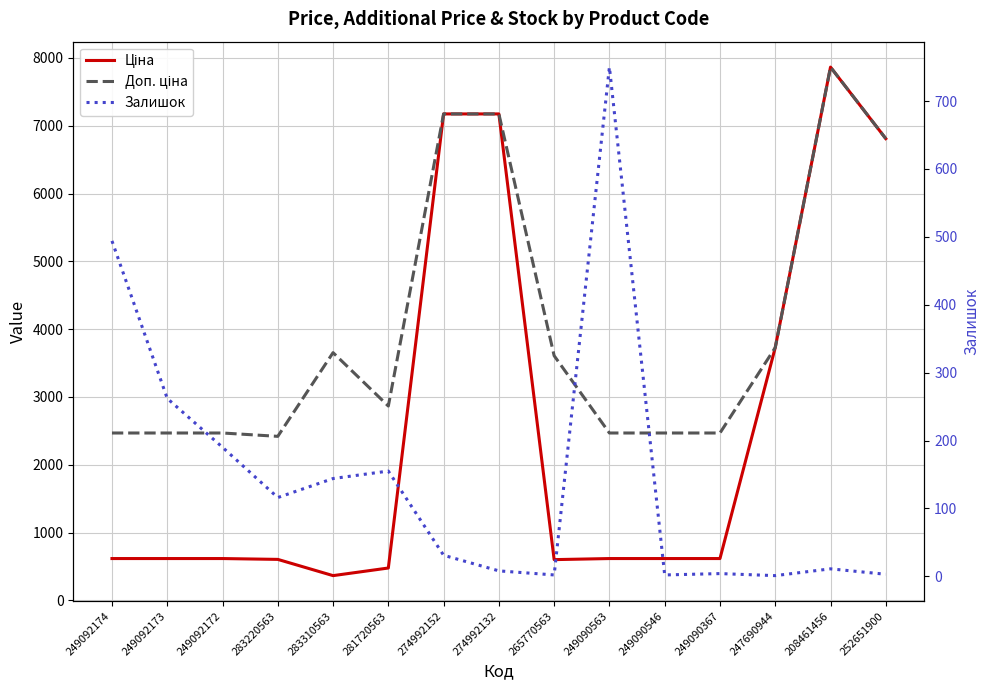

What position from the right is 274992132?

8